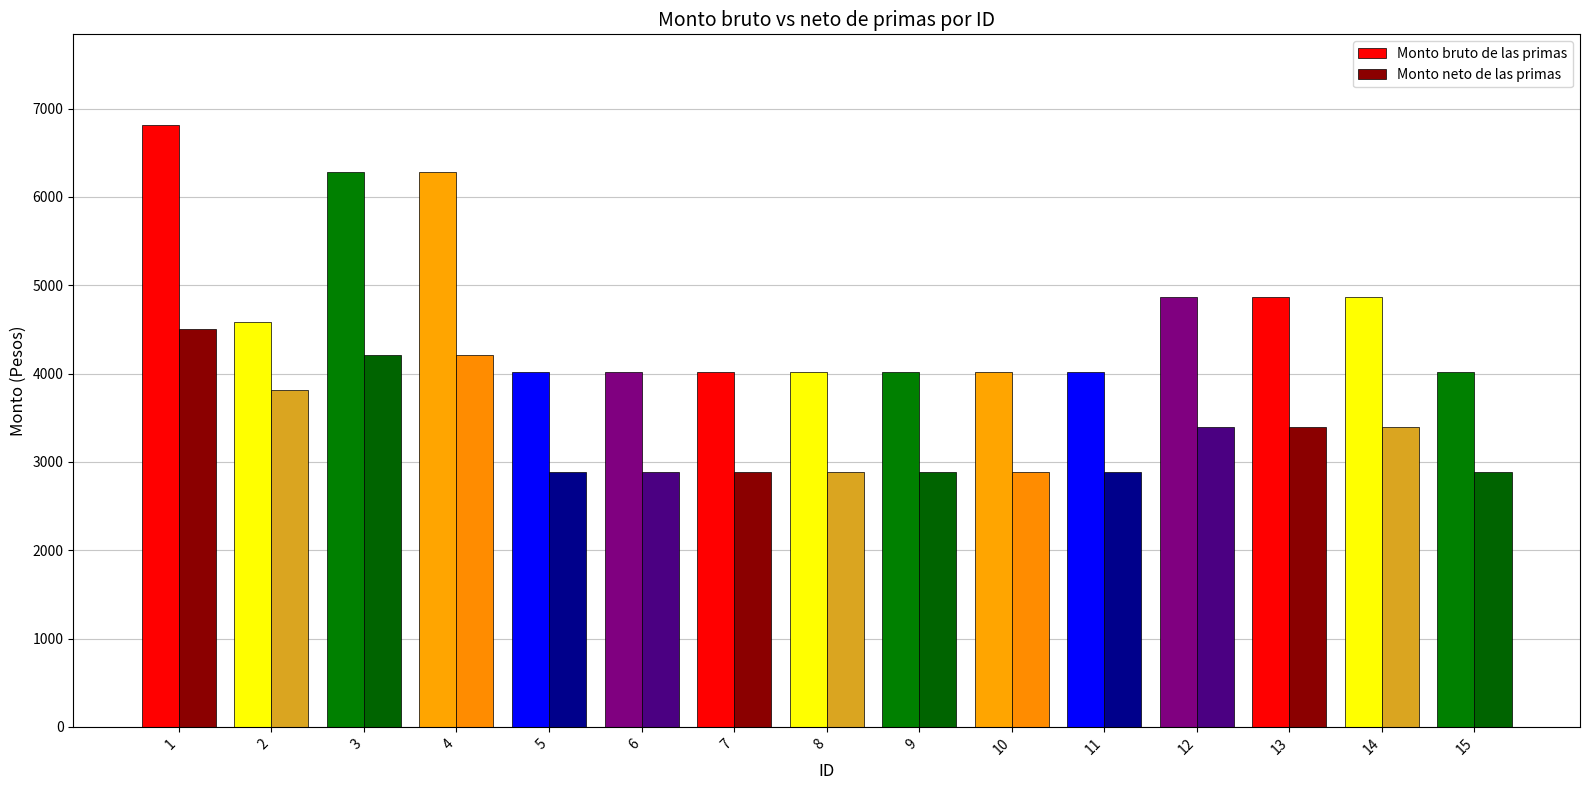

What is the difference between the highest and lowest values at 8?

1135.9